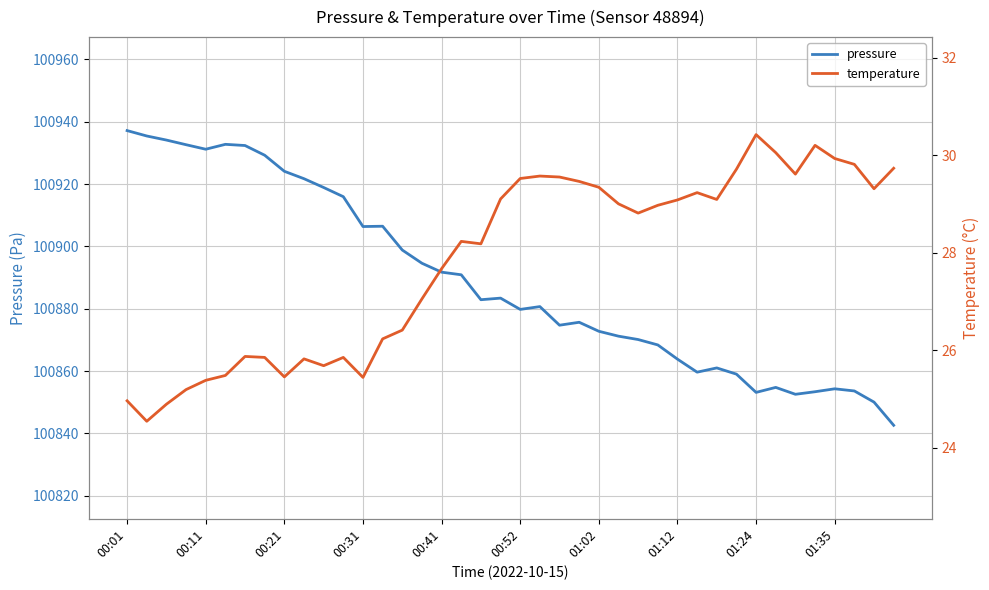

What is the minimum value for pressure?

100842.6